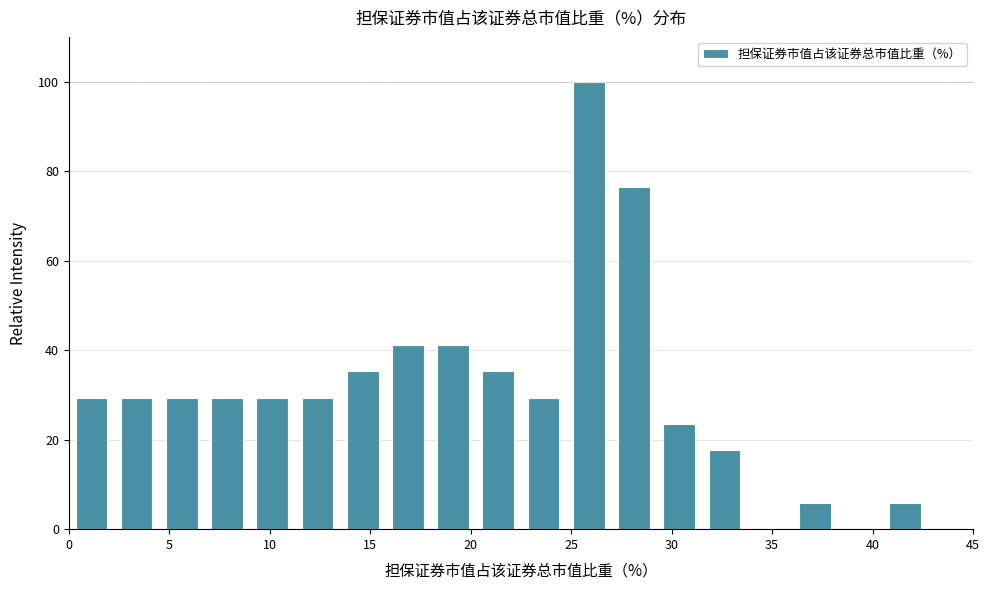

Reading left to right, list every bar in this chart as the range it spans on the x-axis followed by its height. Neither the bar edges nor the heights are printed on the chart, so give them approximately, as read against the axes.

0.00 to 2.25: 30
2.25 to 4.50: 30
4.50 to 6.75: 30
6.75 to 9.00: 30
9.00 to 11.25: 30
11.25 to 13.50: 30
13.50 to 15.75: 36
15.75 to 18.00: 42
18.00 to 20.25: 42
20.25 to 22.50: 36
22.50 to 24.75: 30
24.75 to 27.00: 100
27.00 to 29.25: 76
29.25 to 31.50: 24
31.50 to 33.75: 18
33.75 to 36.00: 0
36.00 to 38.25: 6
38.25 to 40.50: 0
40.50 to 42.75: 6
42.75 to 45.00: 0